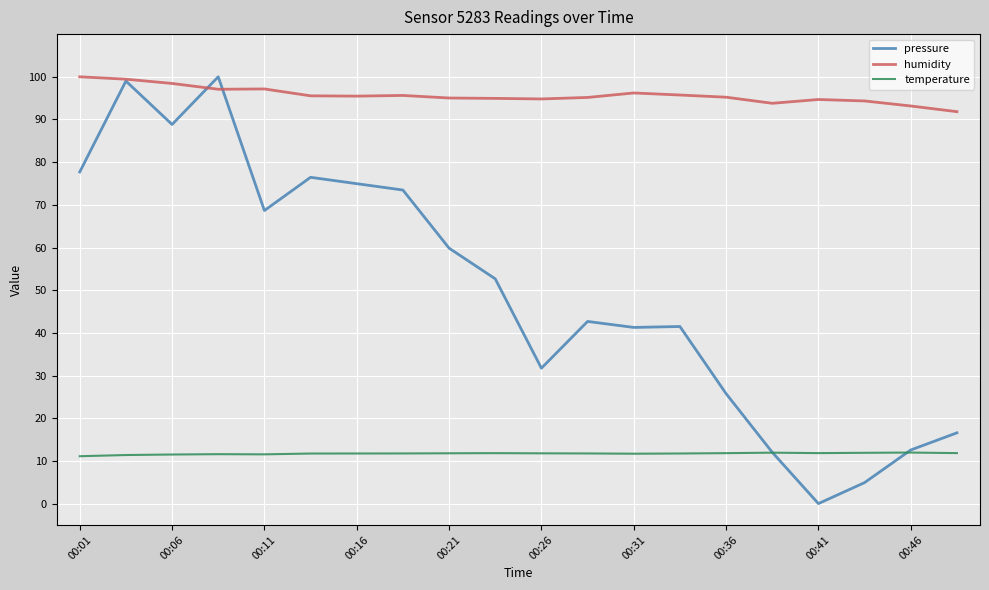

What is the average value of the pressure series?

50.0